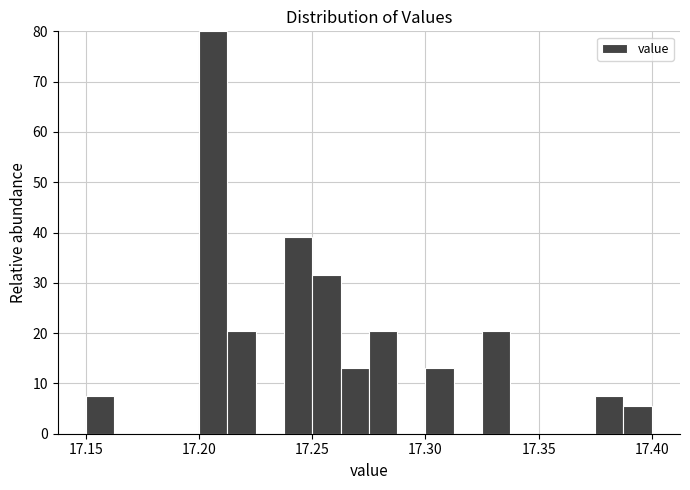

Read against the x-axis, roughly where is the centre of the tallest bar?

17.205